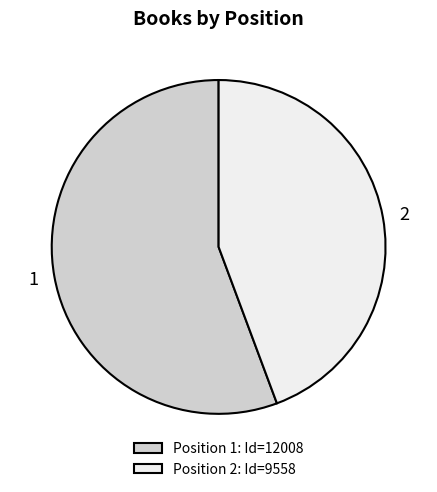

Which category has the smallest portion of the pie?

2